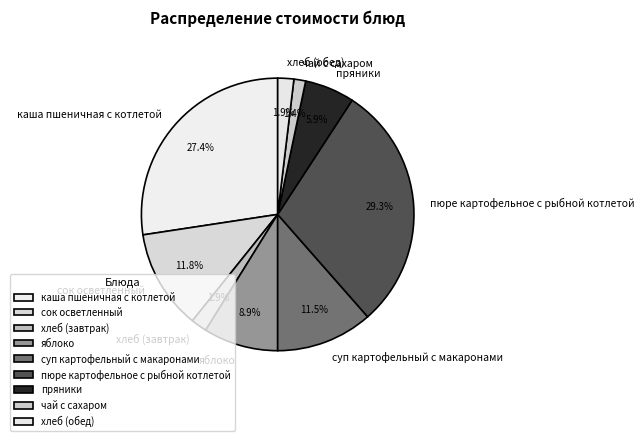

How many slices are in this pie chart?

9